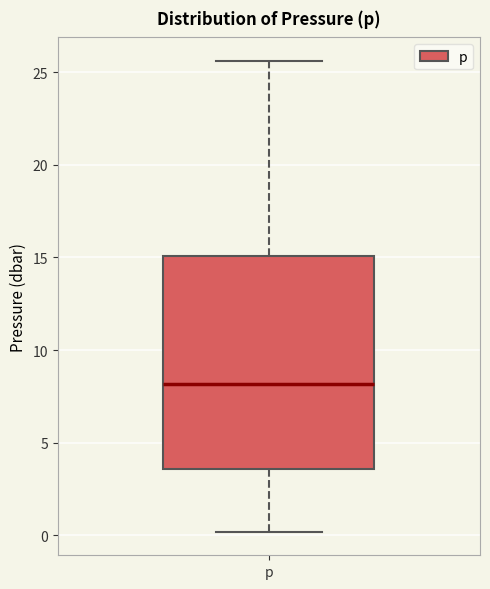

Where does the median line of the box for p sit on the y-axis? The values are not printed on the chart, so give them approximately, as read against the axis.

8.0